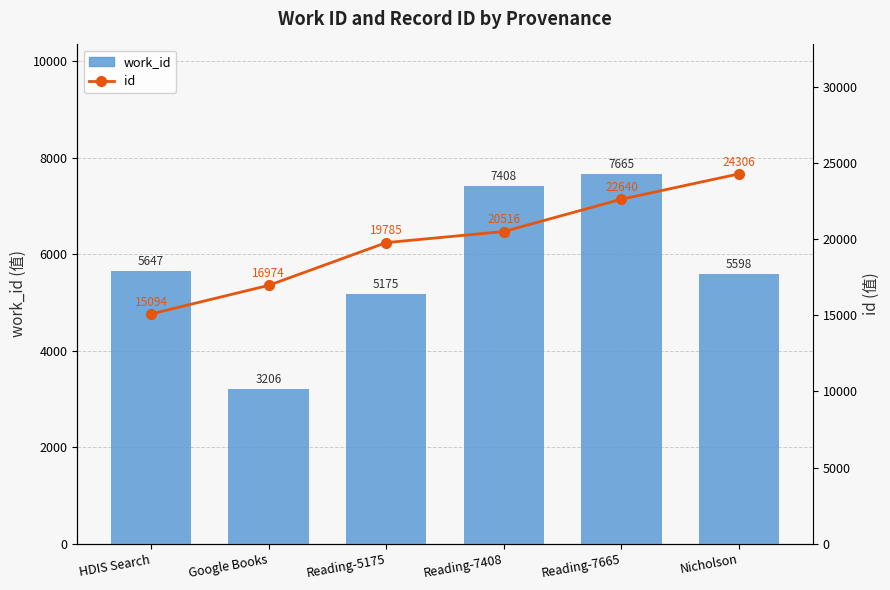

How many distinct data groups are displayed?

2